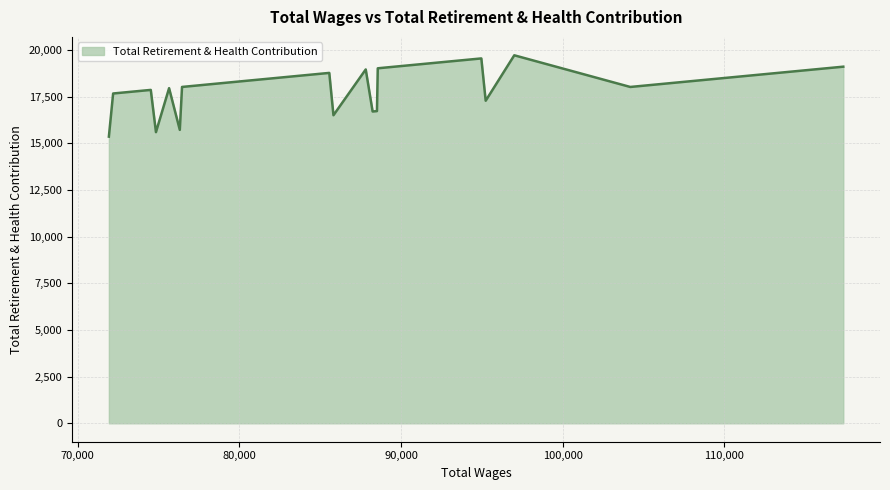

What is the difference between the maximum and minimum values?

4358